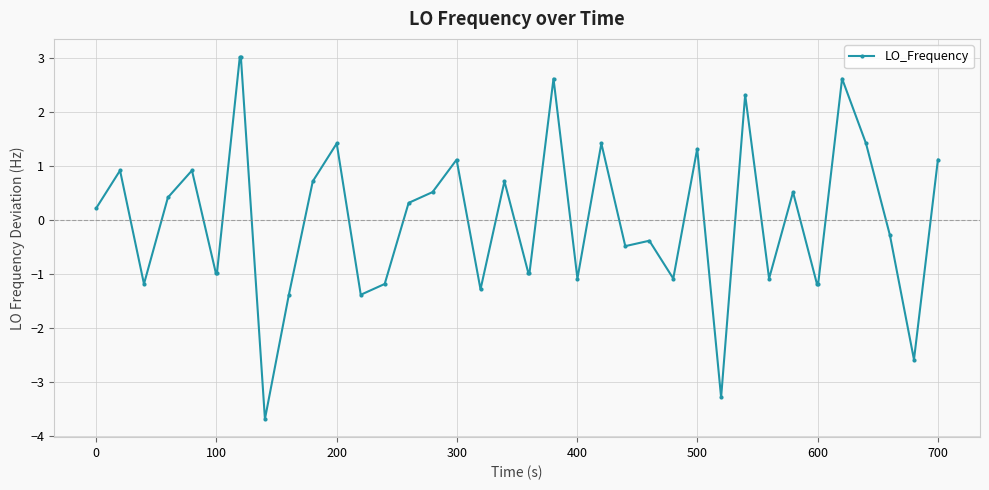

What is the difference between the second highest and second lowest values?

6.3